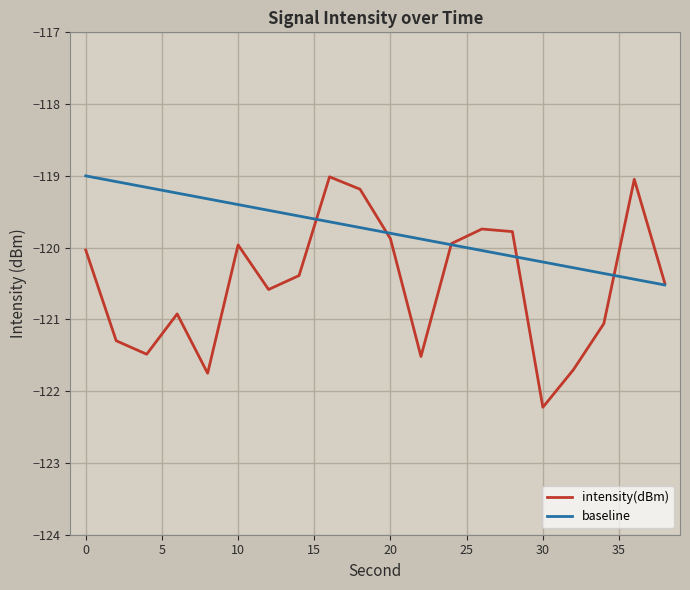

What is the maximum value for intensity(dBm)?

-119.0